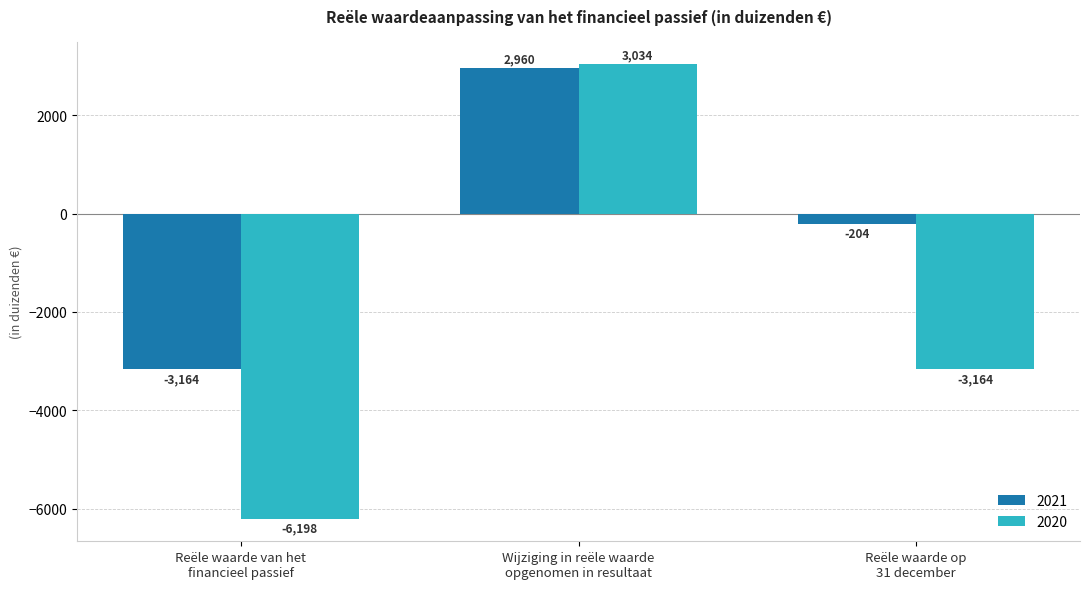

At which label is 2020 closest to -1582?

Reële waarde op
31 december